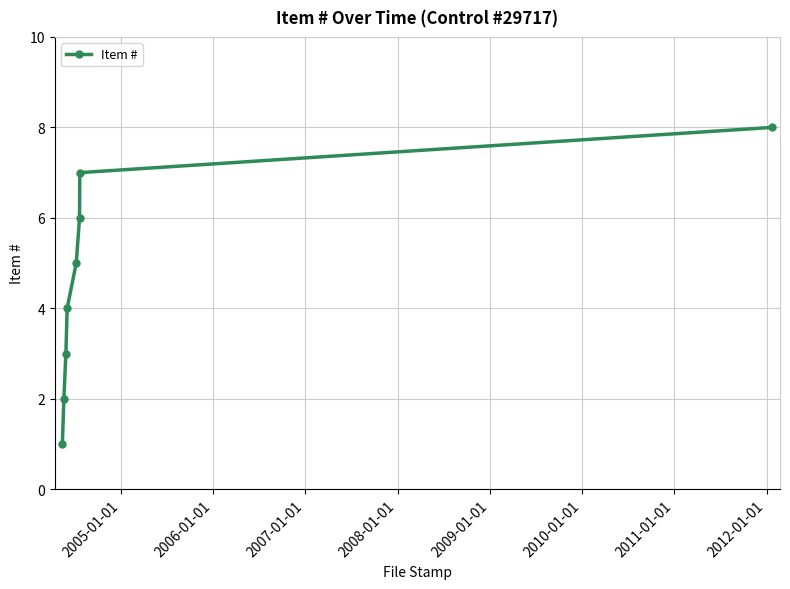

What is the difference between the maximum and minimum values?

7